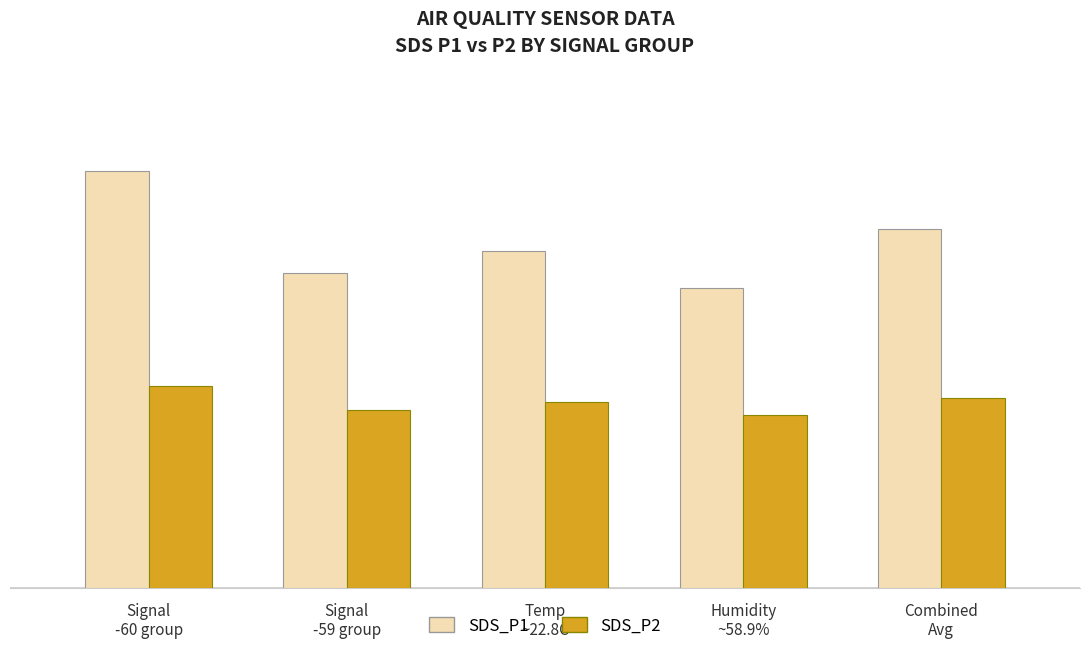

What are all the series names shown in the legend?

SDS_P1, SDS_P2